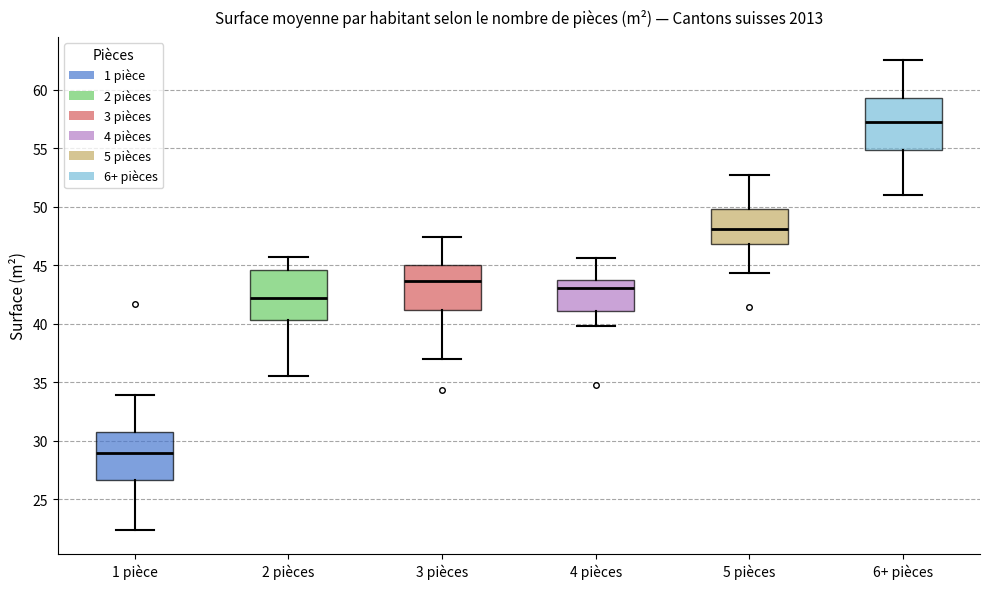

Reading left to right, transcribe this box plot: for each box, give where its median line is, the range the box spans, and where its two whiskers end, as read against the y-axis. The values are not printed on the chart, so give them approximately, as read against the axis.

1 pièce: median 29.0, box 26.5 to 31.0, whiskers 22.5 to 34.0
2 pièces: median 42.0, box 40.5 to 44.5, whiskers 35.5 to 45.5
3 pièces: median 43.5, box 41.0 to 45.0, whiskers 37.0 to 47.5
4 pièces: median 43.0, box 41.0 to 43.5, whiskers 40.0 to 45.5
5 pièces: median 48.0, box 47.0 to 50.0, whiskers 44.5 to 52.5
6+ pièces: median 57.0, box 55.0 to 59.5, whiskers 51.0 to 62.5